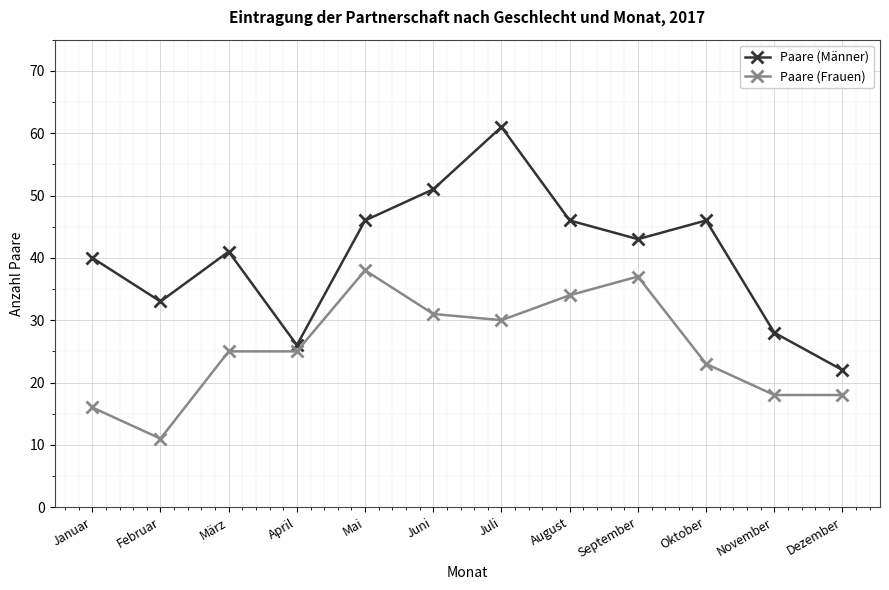

Rank the series at Juli from highest to lowest value.

Paare (Männer), Paare (Frauen)